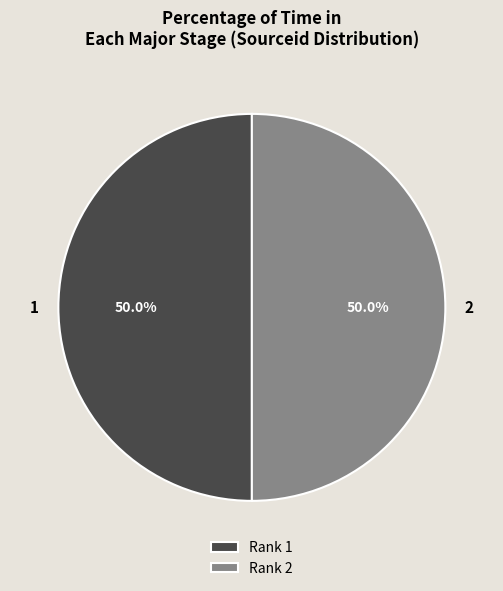

Approximately how many times larger is the value at 1 compared to 2?

1.0